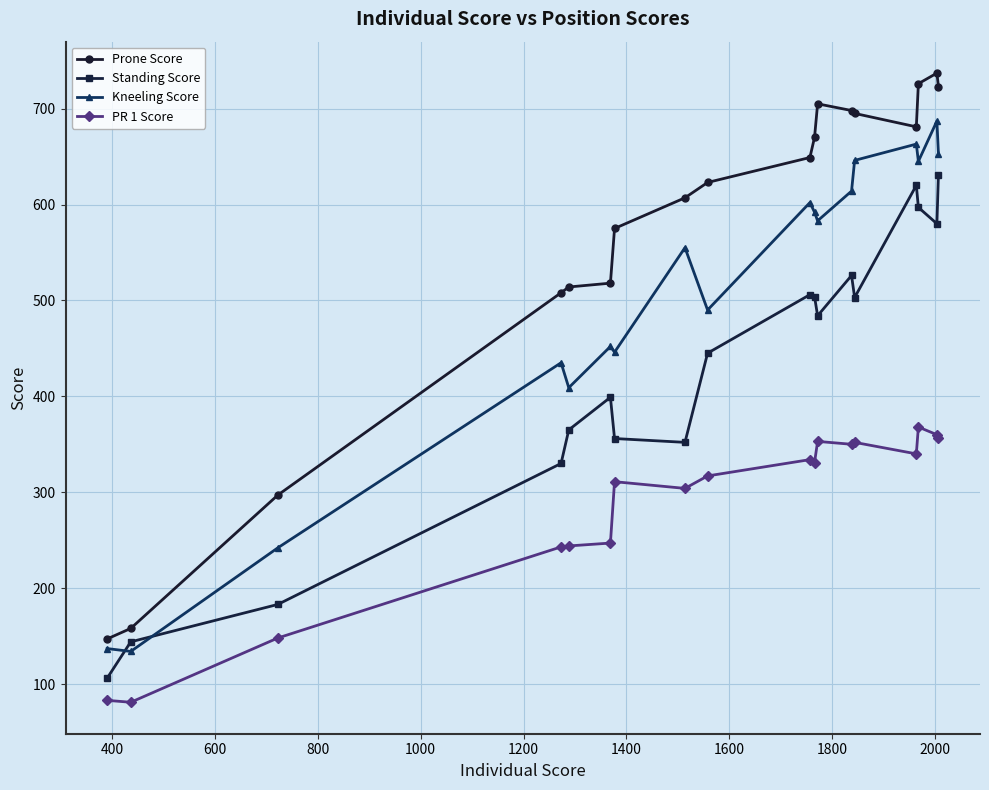

List the series in order of their overall mean, lowest first.

PR 1 Score, Standing Score, Kneeling Score, Prone Score